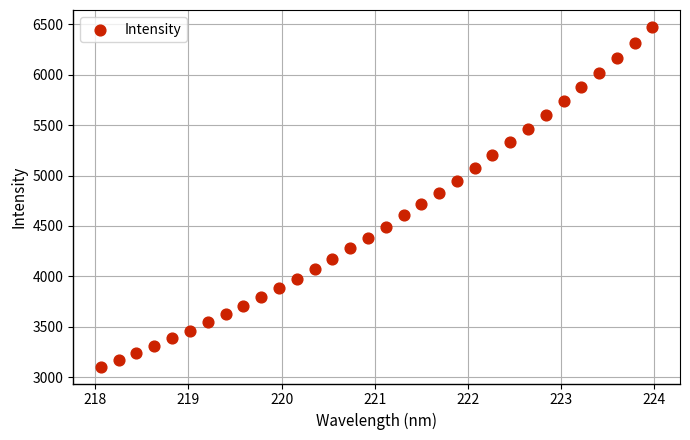

What Y value in the scatter plot is closest to 4789?

4826.4